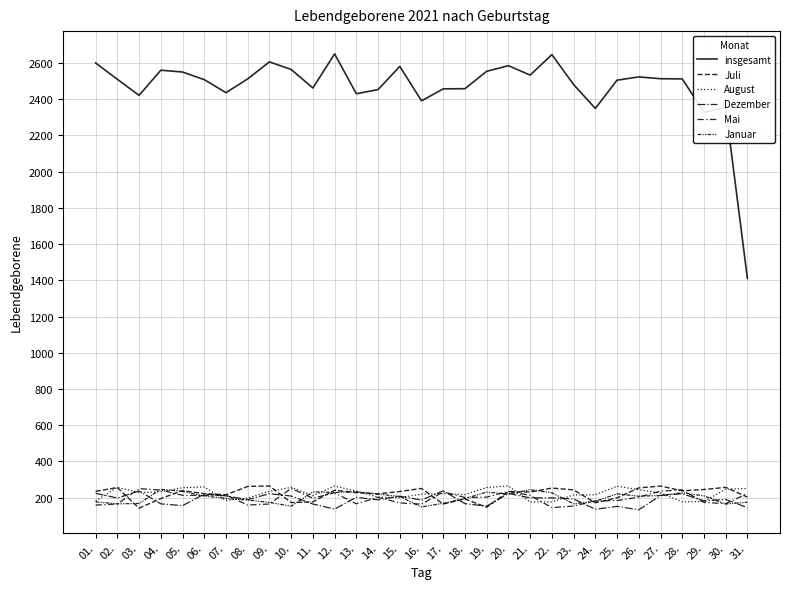

Which category has the highest value in the Juli series?

09.